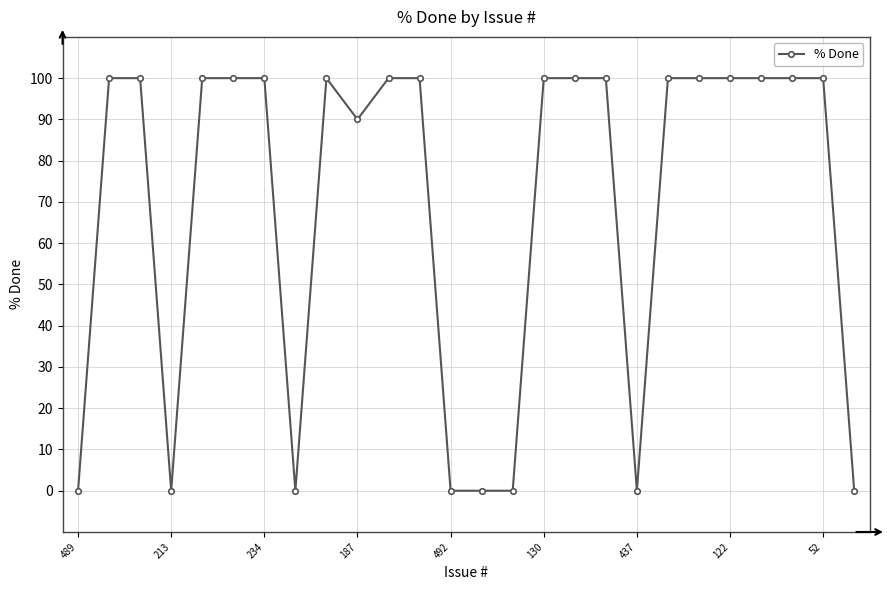

Reading left to right, extract all data points from this chart.

0	100	100	0	100	100	100	0	100	90	100	100	0	0	0	100	100	100	0	100	100	100	100	100	100	0